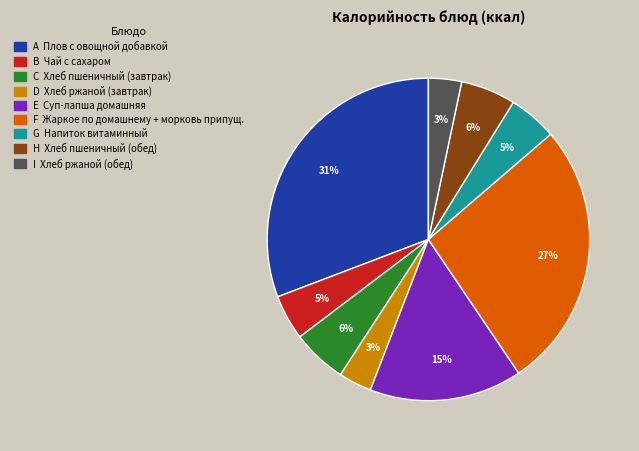

Is there any slice that represents more than half of the pie?

No